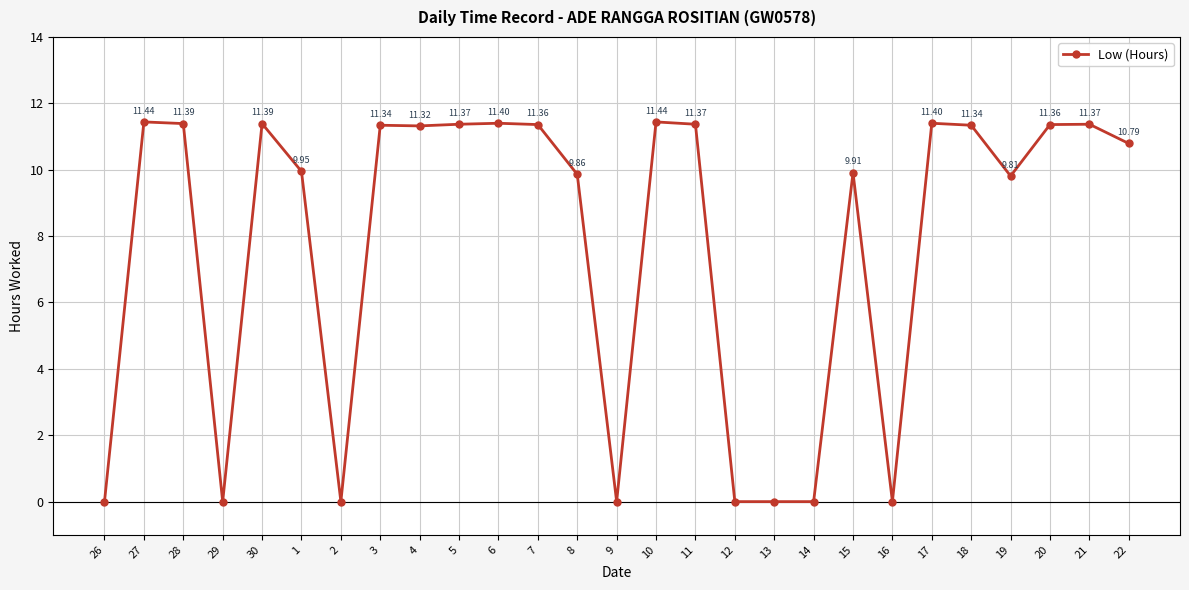

What is the difference between the second highest and minimum values?

11.4